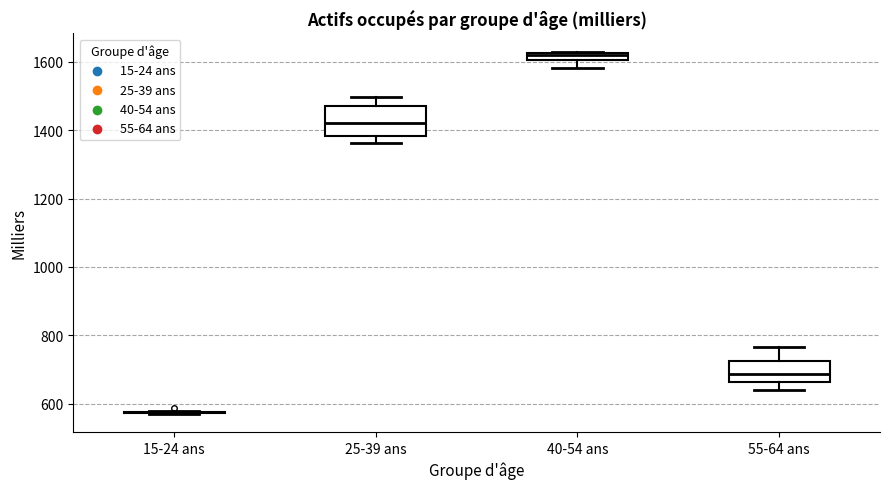

Where does the upper whisker of the box for 55-64 ans end on the y-axis? The values are not printed on the chart, so give them approximately, as read against the axis.

760